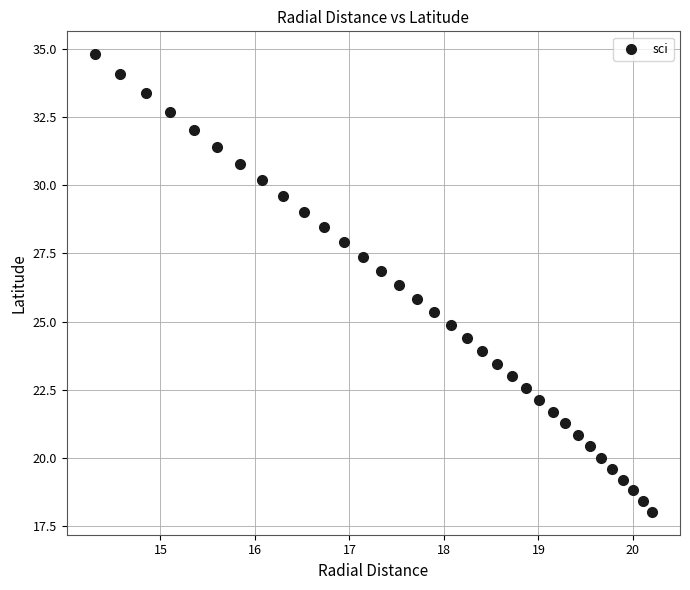

What is the range of X values (max minus min)?

5.9